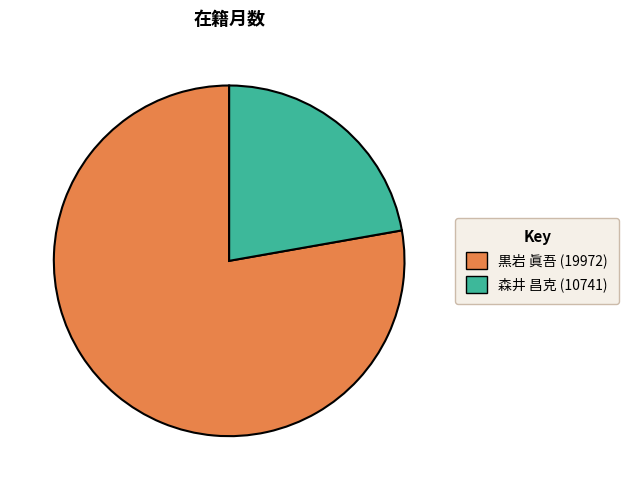

Between 森井 昌克 (10741) and 黒岩 眞吾 (19972), which is larger?

黒岩 眞吾 (19972)